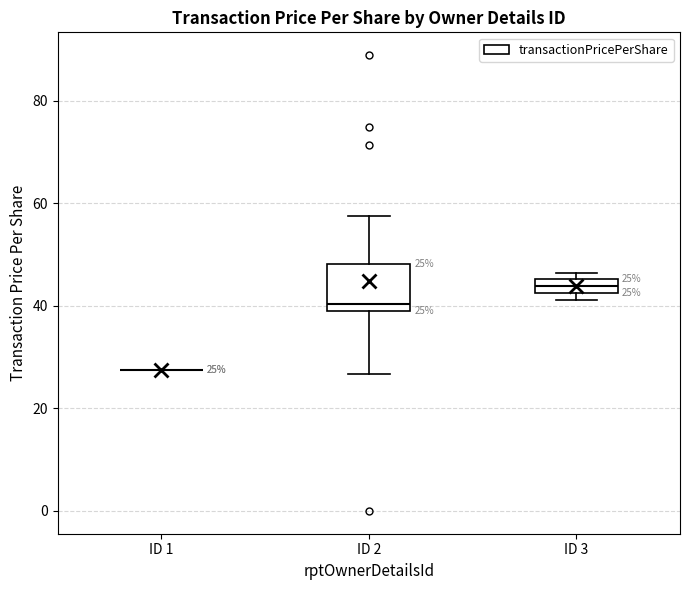

Comparing the boxes themselves (not the whiskers), which one is the tallest?

ID 2